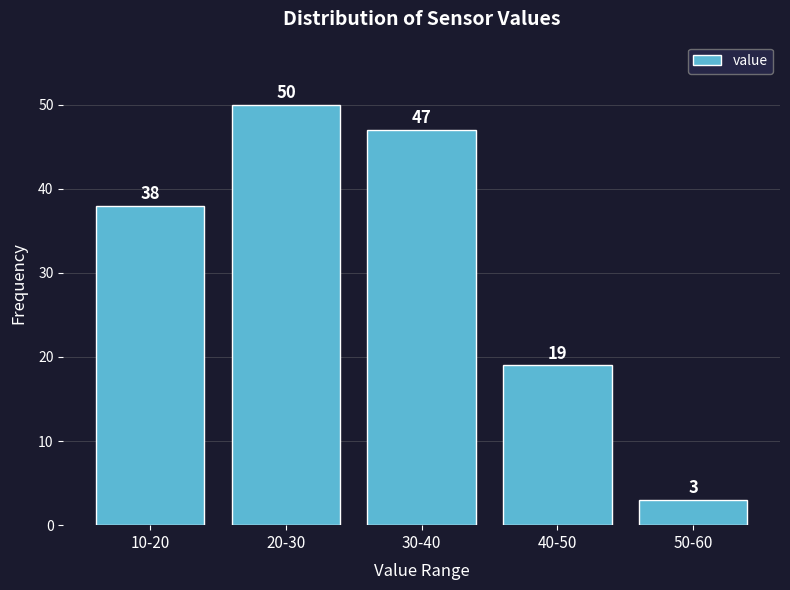

Reading left to right, list all the values displayed in this chart.

10-20=38	20-30=50	30-40=47	40-50=19	50-60=3